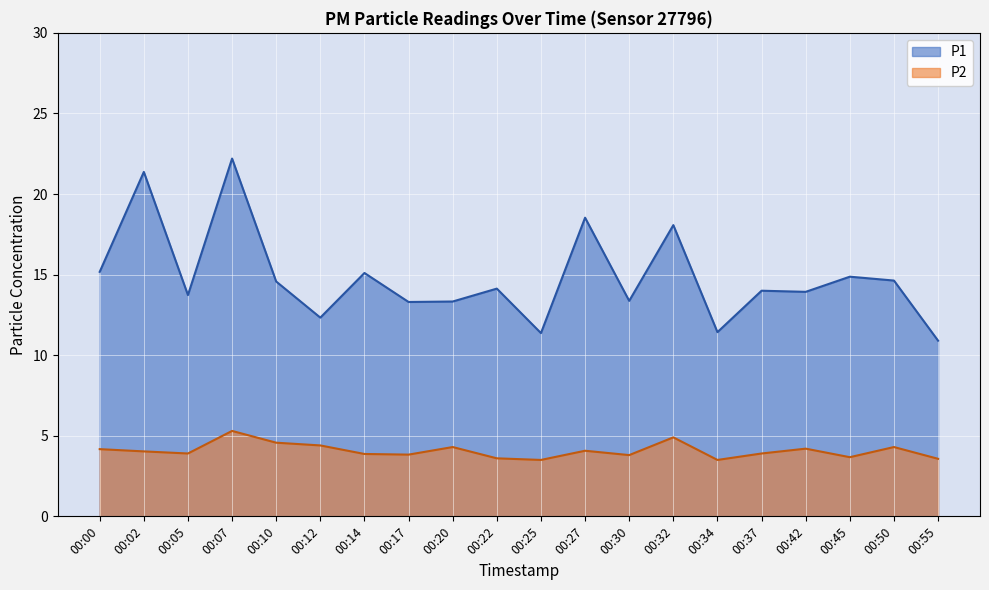

At which category is the sum across all series the highest?

00:07